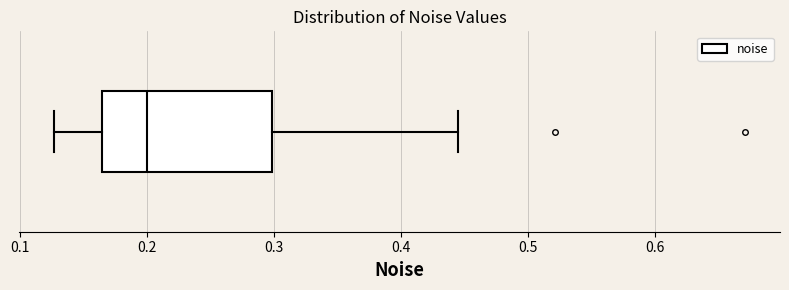

Where does the median line of the box sit on the x-axis? The values are not printed on the chart, so give them approximately, as read against the axis.

0.20